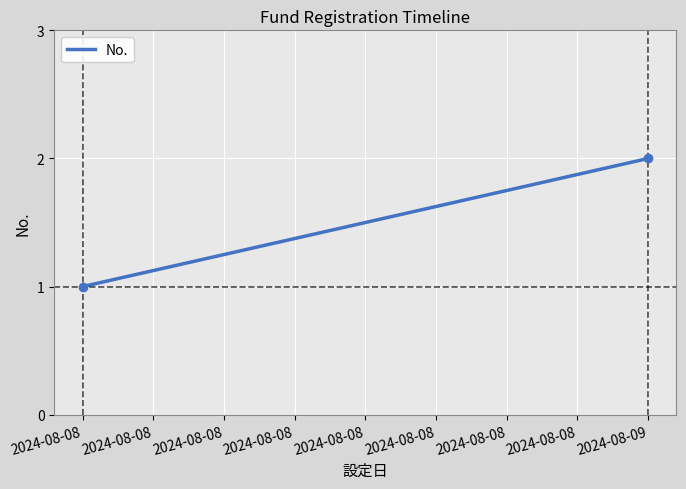

What is the greatest value displayed?

2